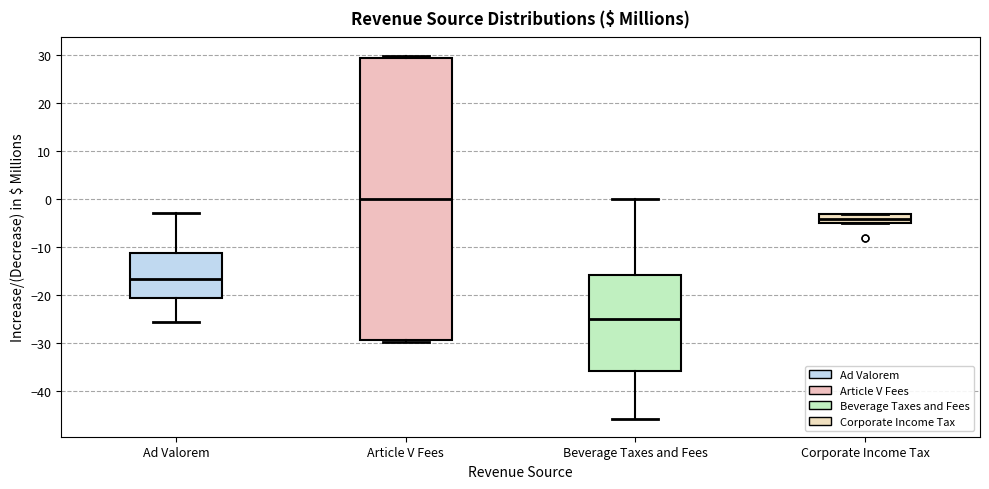

Reading left to right, transcribe this box plot: for each box, give where its median line is, the range the box spans, and where its two whiskers end, as read against the y-axis. The values are not printed on the chart, so give them approximately, as read against the axis.

Ad Valorem: median -17, box -21 to -11, whiskers -25 to -3
Article V Fees: median 0, box -29 to 29, whiskers -30 to 30
Beverage Taxes and Fees: median -25, box -36 to -16, whiskers -46 to 0
Corporate Income Tax: median -4, box -5 to -3, whiskers -5 to -3